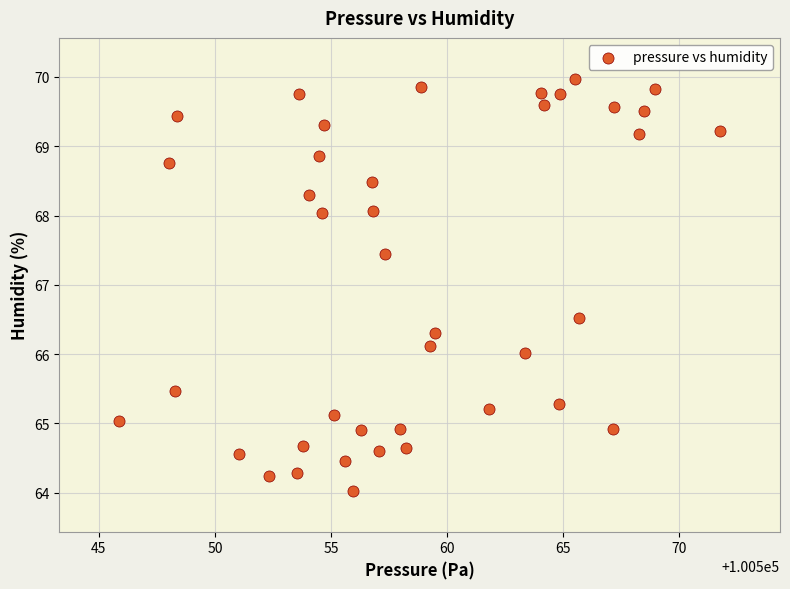

What is the range of Y values (max minus min)?

5.9